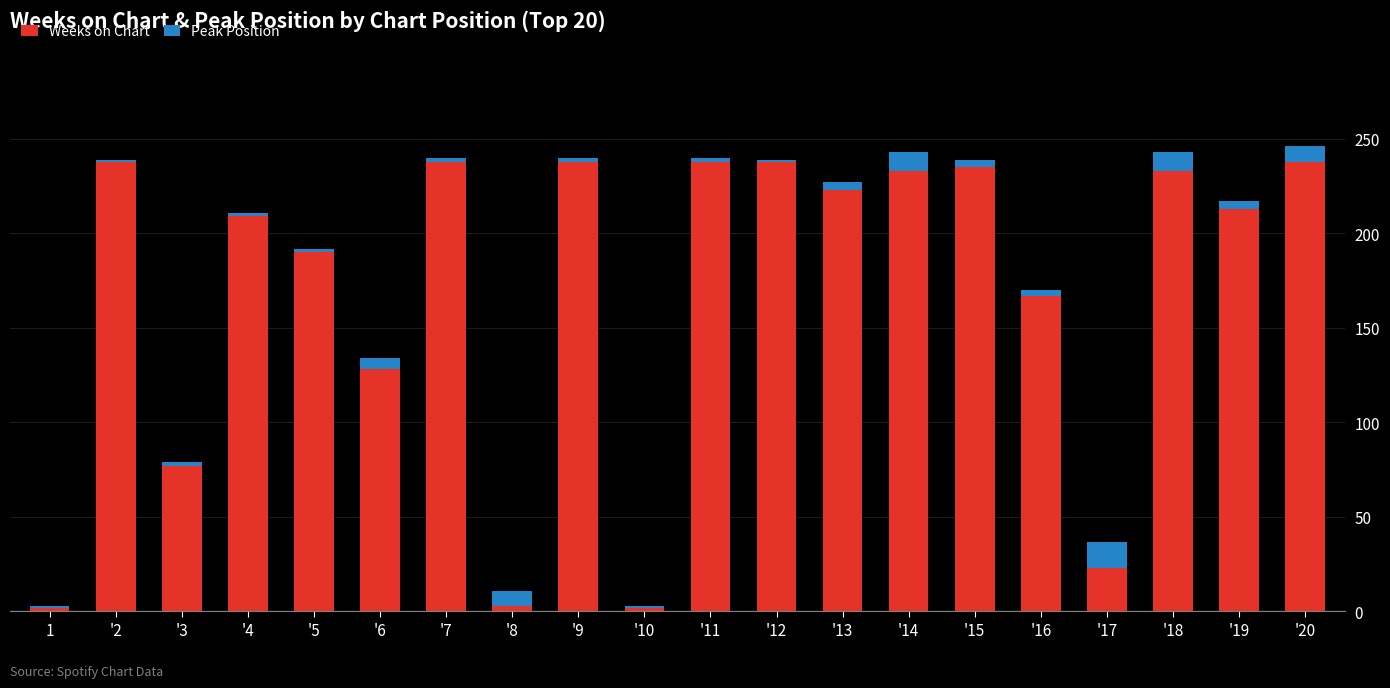

What is the average value of the Weeks on Chart series?

168